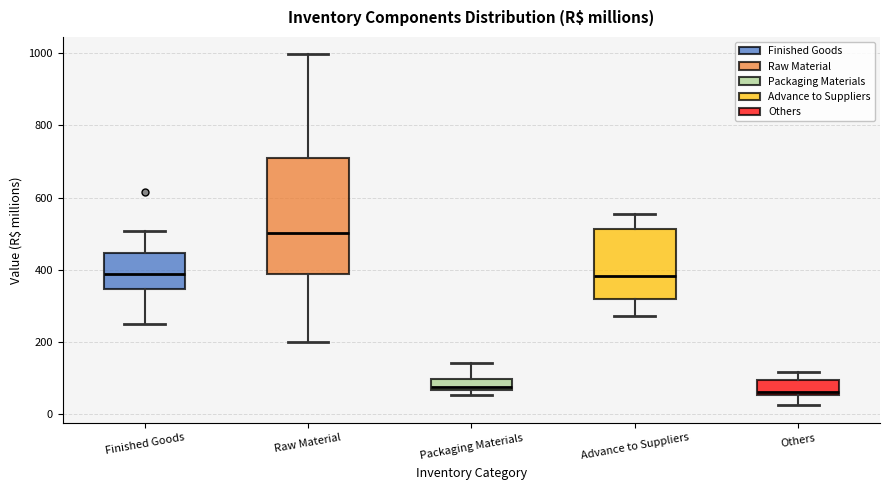

Where does the upper whisker of the box for Finished Goods end on the y-axis? The values are not printed on the chart, so give them approximately, as read against the axis.

500